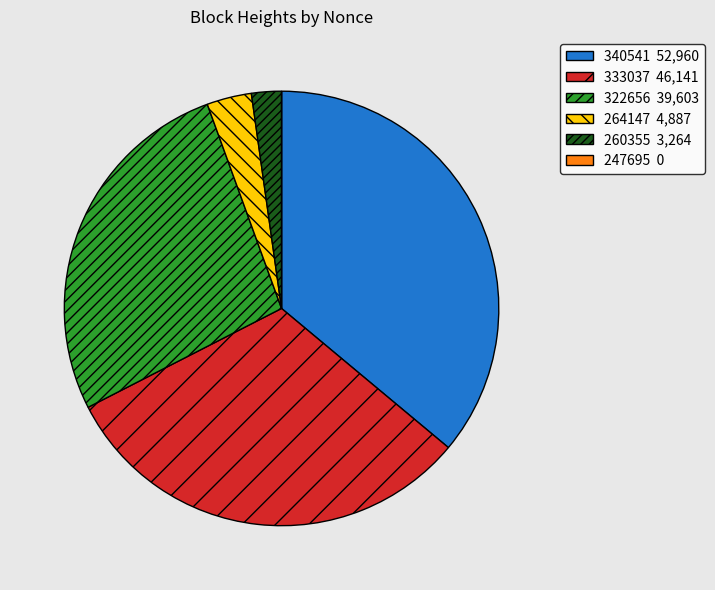

Which slice is the largest?

340541